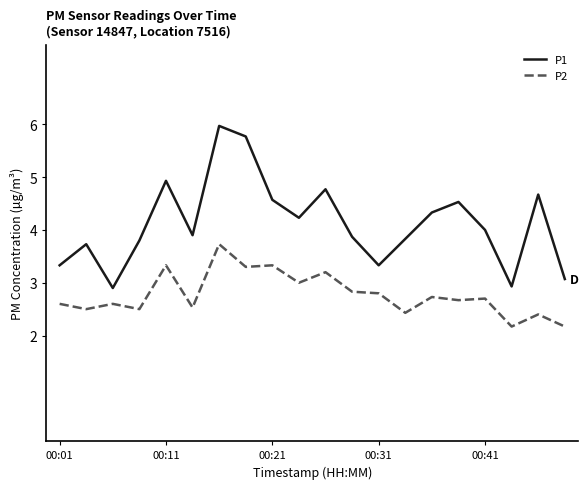

At how many categories does at least one series exceed 3?

18